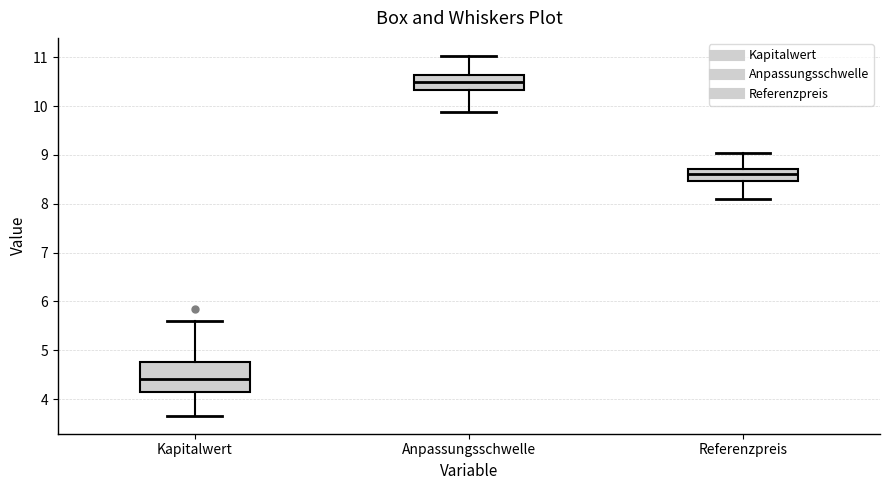

Reading left to right, transcribe this box plot: for each box, give where its median line is, the range the box spans, and where its two whiskers end, as read against the y-axis. The values are not printed on the chart, so give them approximately, as read against the axis.

Kapitalwert: median 4.4, box 4.2 to 4.8, whiskers 3.7 to 5.6
Anpassungsschwelle: median 10.5, box 10.3 to 10.6, whiskers 9.9 to 11.0
Referenzpreis: median 8.6, box 8.5 to 8.7, whiskers 8.1 to 9.0